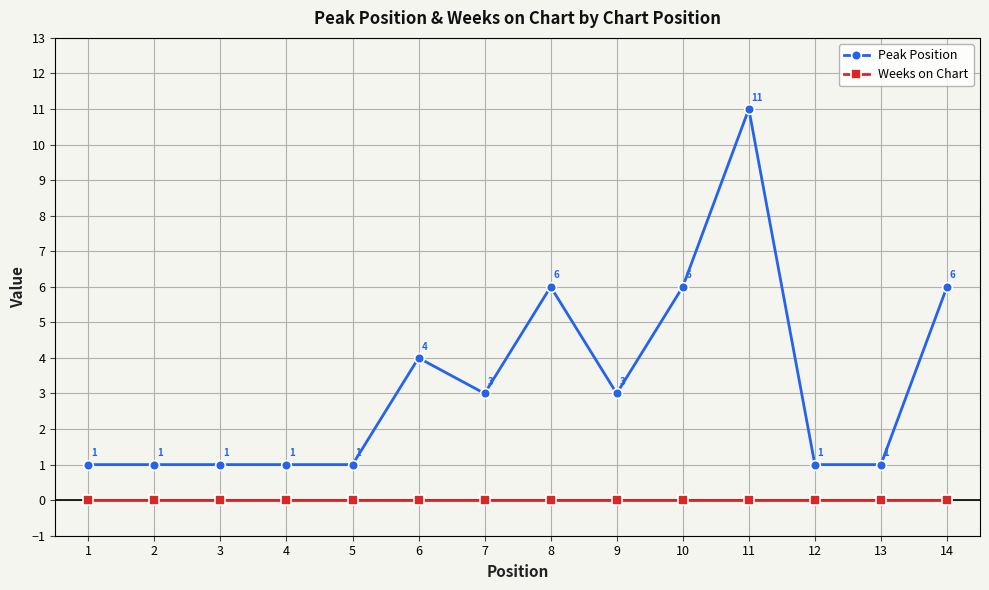

True or false: Peak Position has a value of 2 at 3.

False